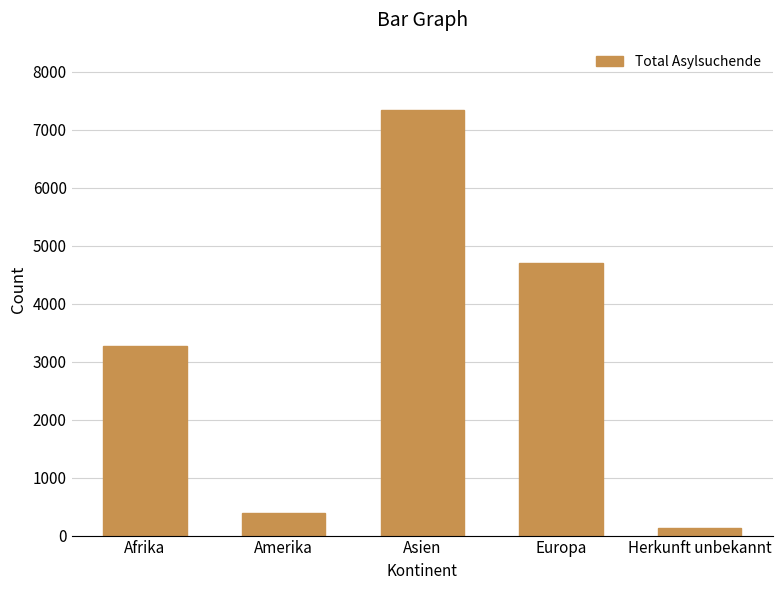

Is it true that the value at Europa is 1702?

False